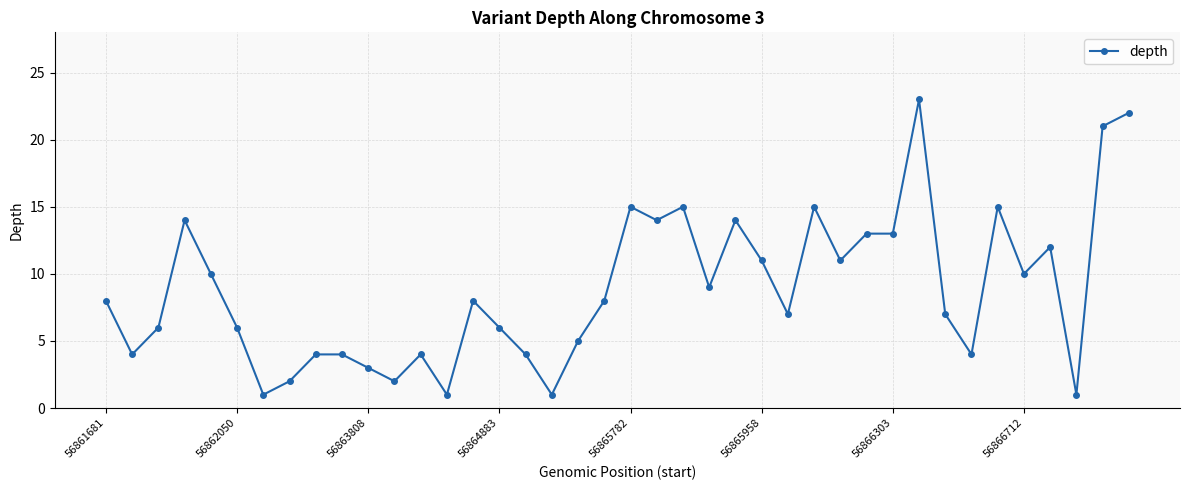

How many data points does each series have?

40